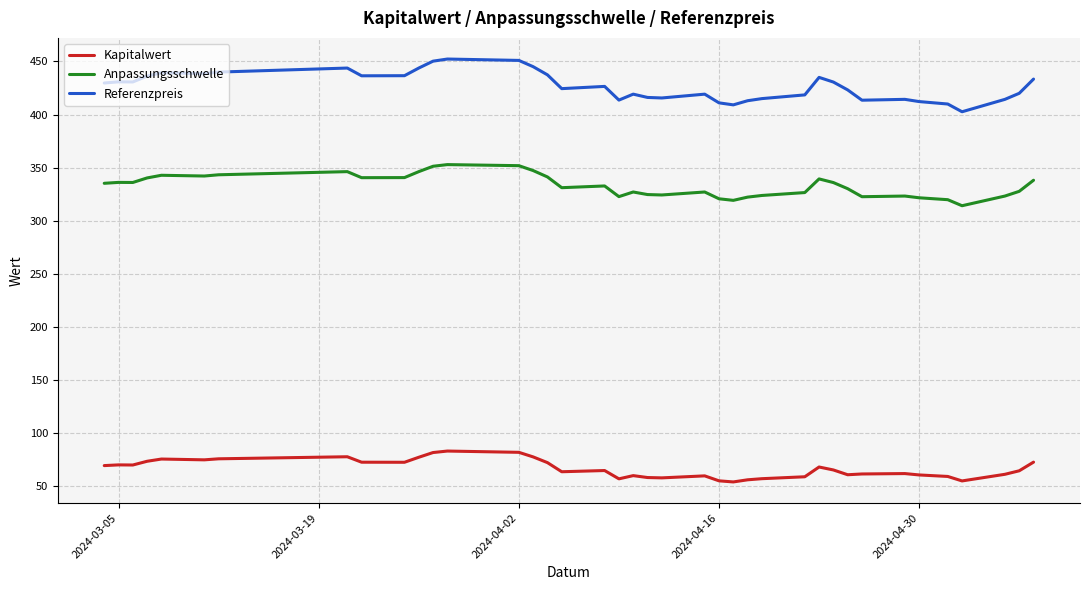

At how many categories does at least one series exceed 147?

39